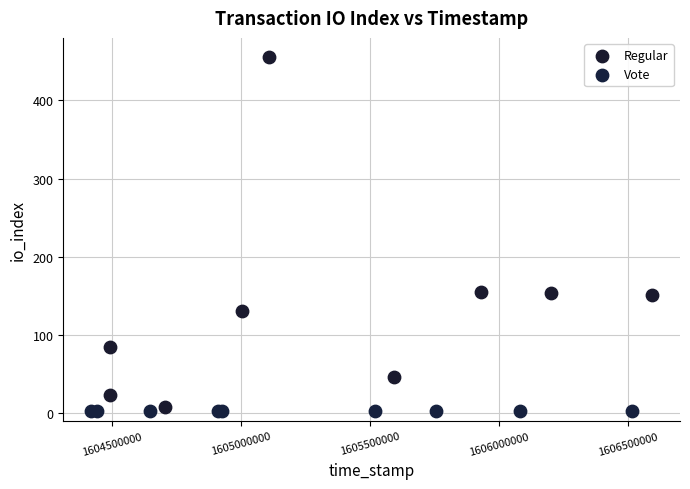

Which series reaches the maximum Y coordinate?

Regular